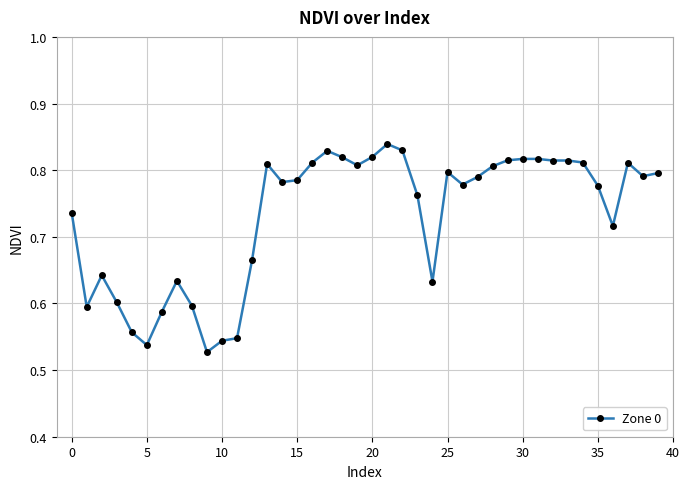

How many categories are shown in the chart?

40